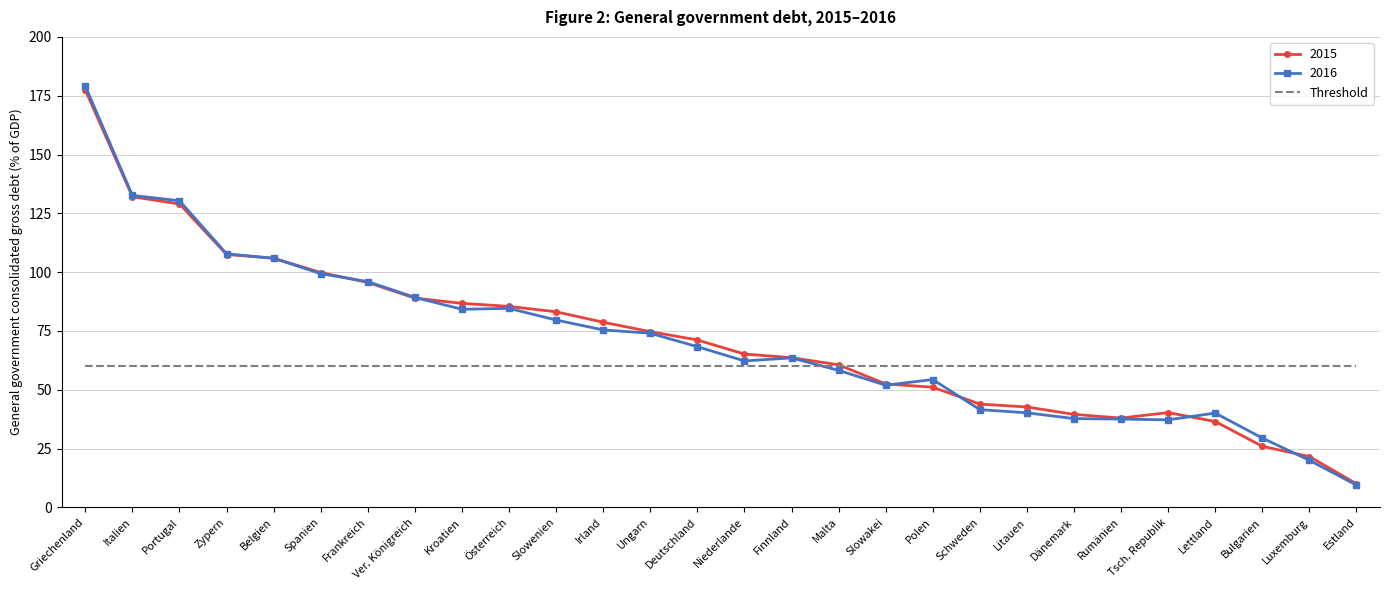

What position from the right is Malta?

12